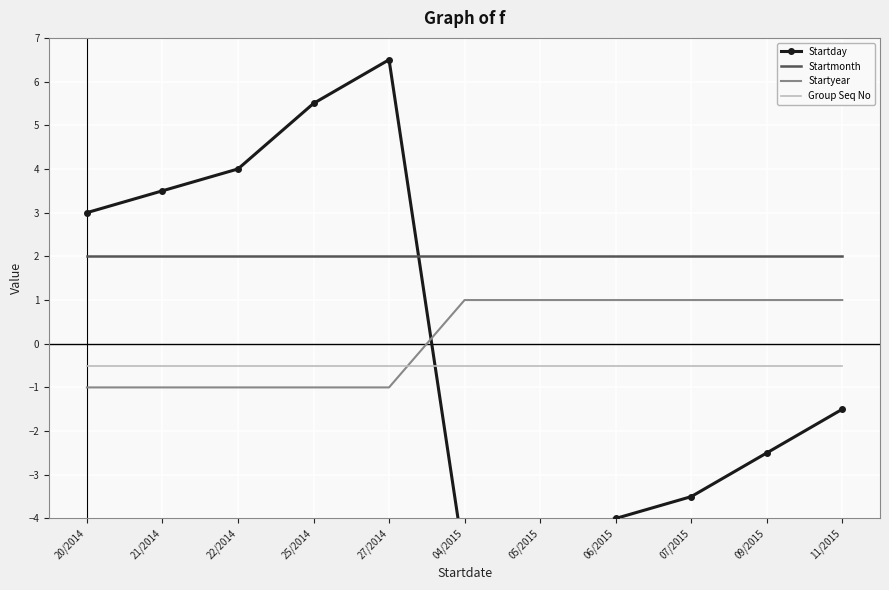

Where do Group Seq No and Startday first cross each other?

27/2014 and 04/2015